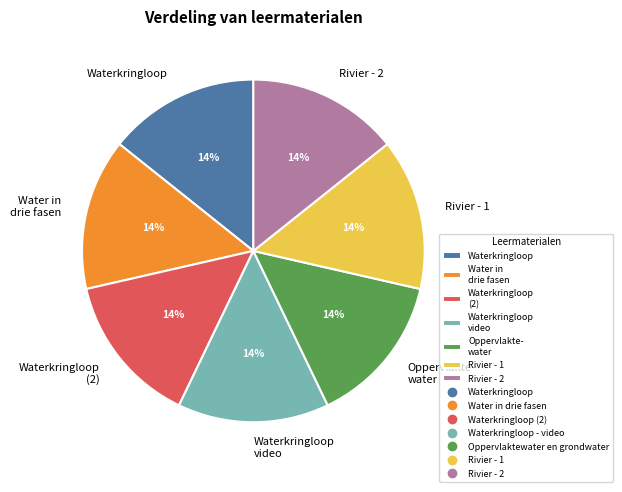

Do Rivier - 2 and Rivier - 1 together represent more than half of the pie?

No